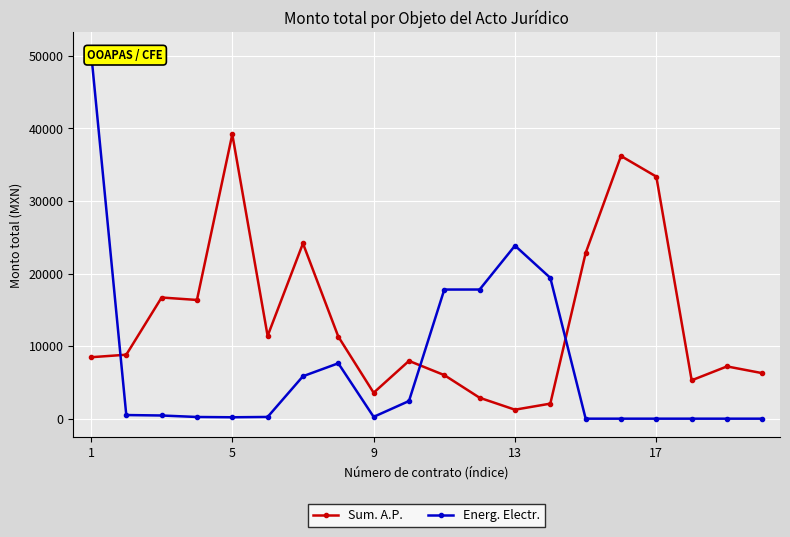

The value of Sum. A.P. at 9 is 3572.0. True or false?

True